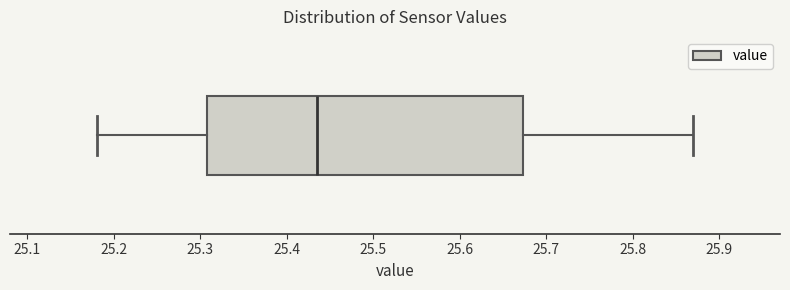

Transcribe this box plot: give where the median line is, the range the box spans, and where the two whiskers end, as read against the x-axis. The values are not printed on the chart, so give them approximately, as read against the axis.

median 25.44, box 25.31 to 25.67, whiskers 25.18 to 25.87